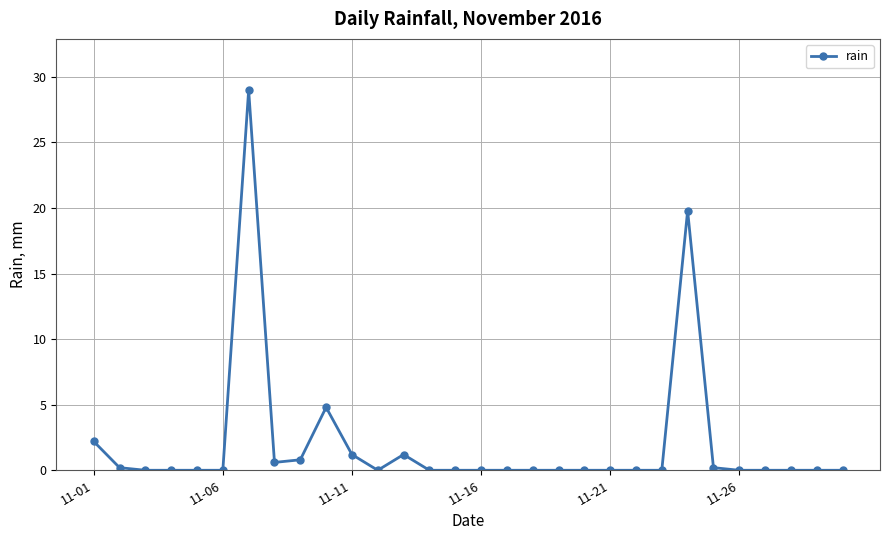

True or false: there are more than 1 points higher than both neighbors.

True